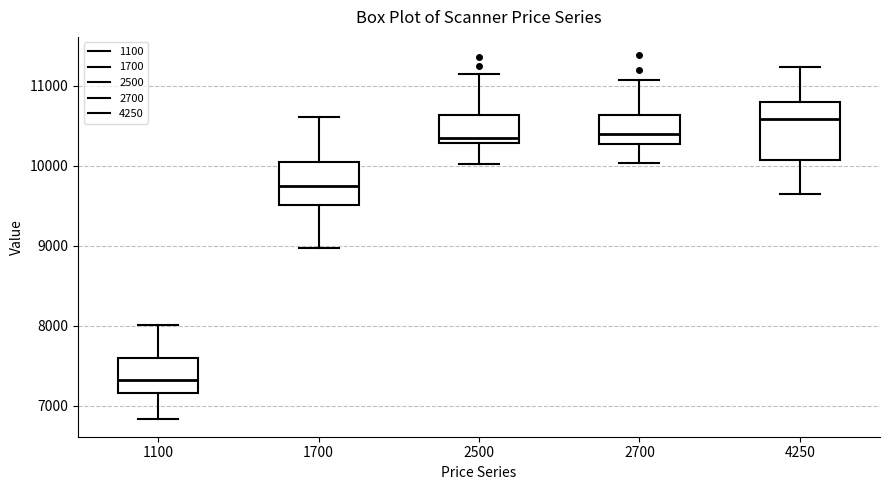

Where does the lower whisker of the box at x = 2500 end on the y-axis? The values are not printed on the chart, so give them approximately, as read against the axis.

10000